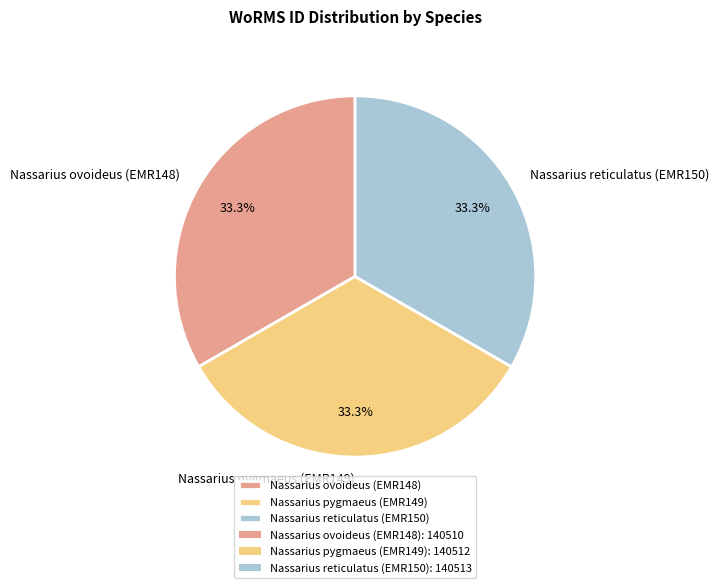

To the nearest percent, what percentage of the pie is Nassarius pygmaeus (EMR149)?

33%